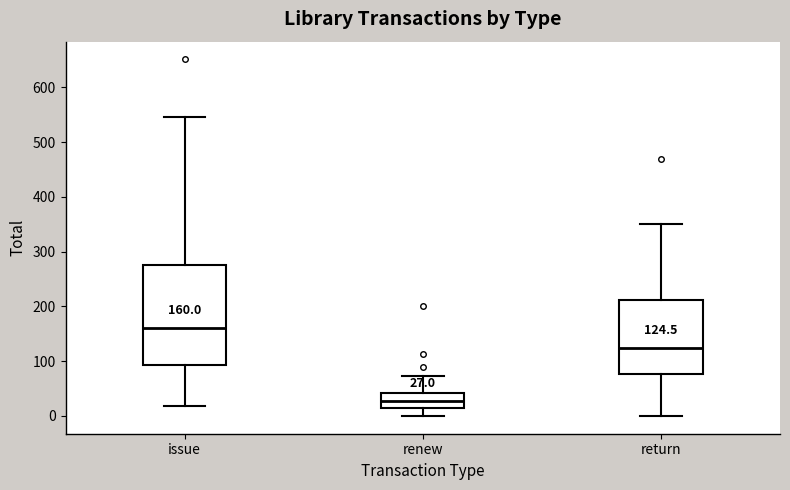

Which box has the lowest median line?

renew